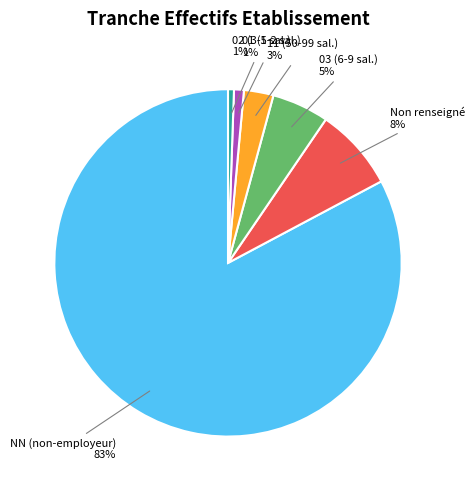

To the nearest percent, what is the average slice percentage?

17%